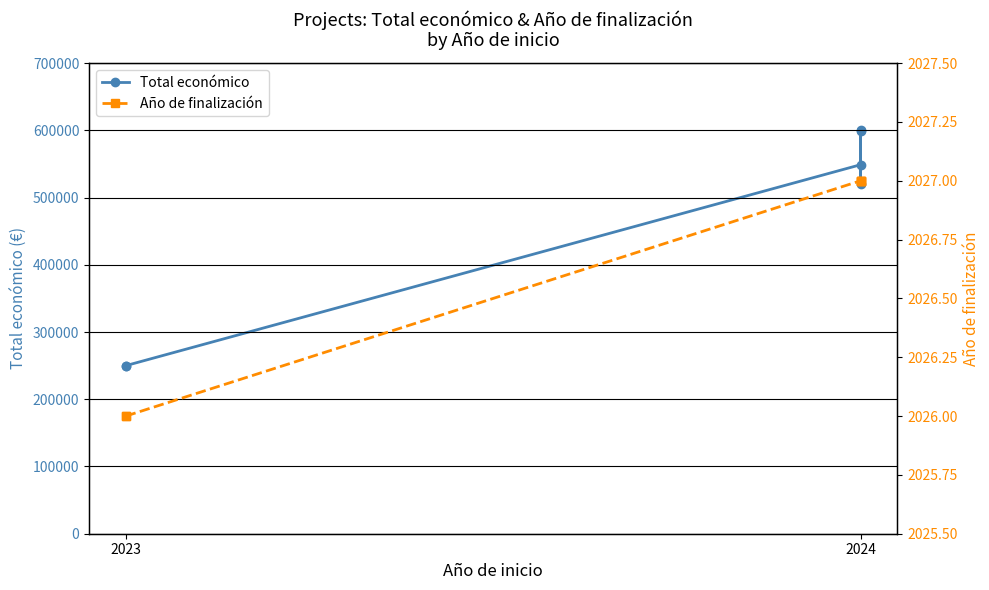

Rank the series at 2024 from lowest to highest value.

Año de finalización, Total económico